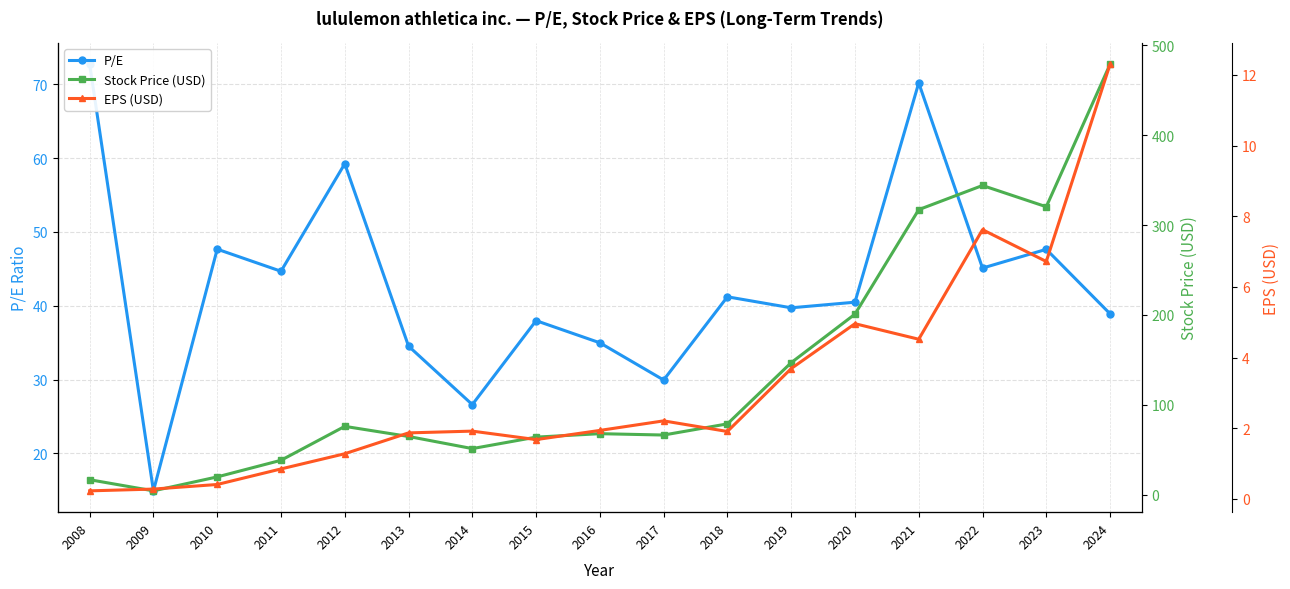

At how many categories does at least one series exceed 402?

1